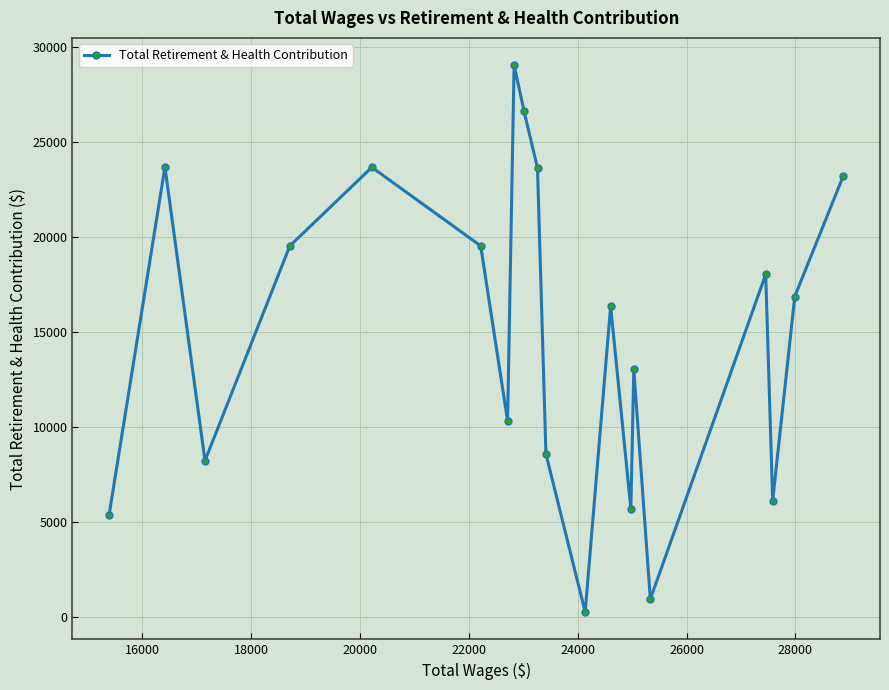

True or false: there are more than 1 points higher than both neighbors.

True